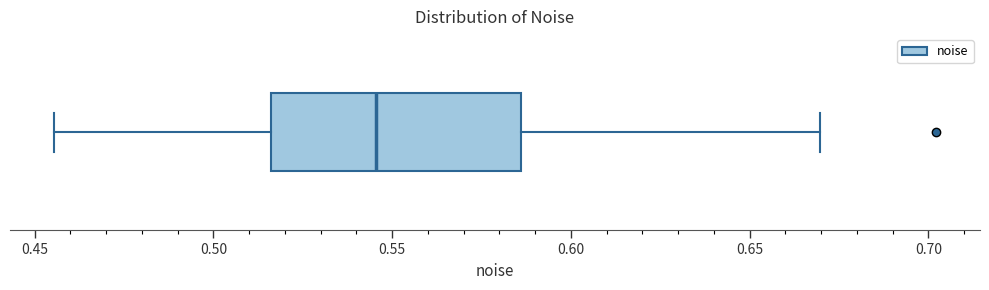

Transcribe this box plot: give where the median line is, the range the box spans, and where the two whiskers end, as read against the x-axis. The values are not printed on the chart, so give them approximately, as read against the axis.

median 0.545, box 0.515 to 0.585, whiskers 0.455 to 0.670